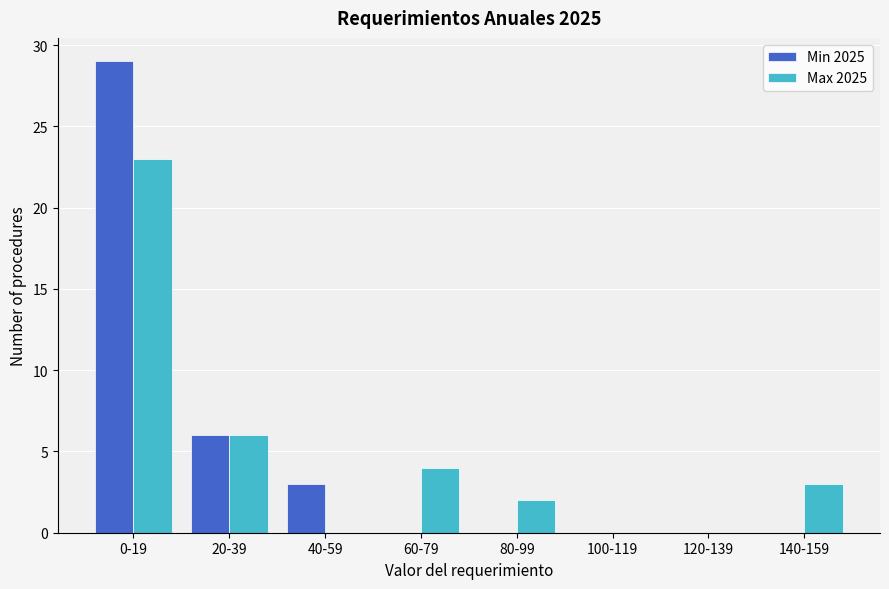

Reading left to right, transcribe all the data shown in this chart.

Min 2025: 0-19=29	20-39=6	40-59=3	60-79=0	80-99=0	100-119=0	120-139=0	140-159=0
Max 2025: 0-19=23	20-39=6	40-59=0	60-79=4	80-99=2	100-119=0	120-139=0	140-159=3